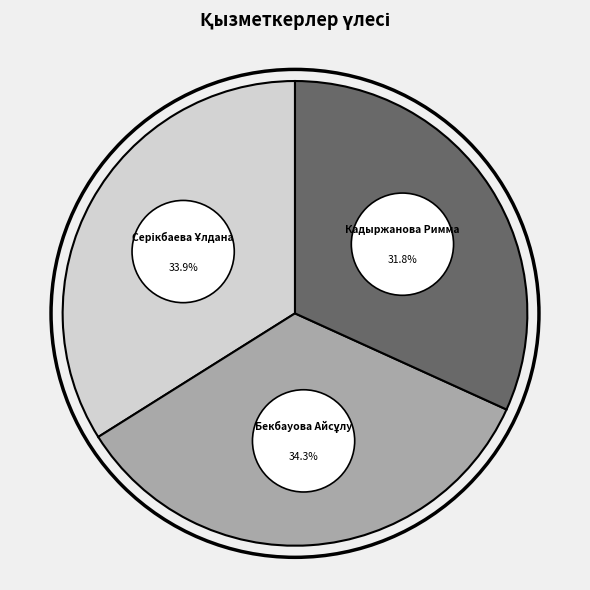

Is the sum of Серікбаева Ұлдана Сабырғалиқызы and Бекбауова Айсұлу Ғинаятқызы greater than half?

Yes